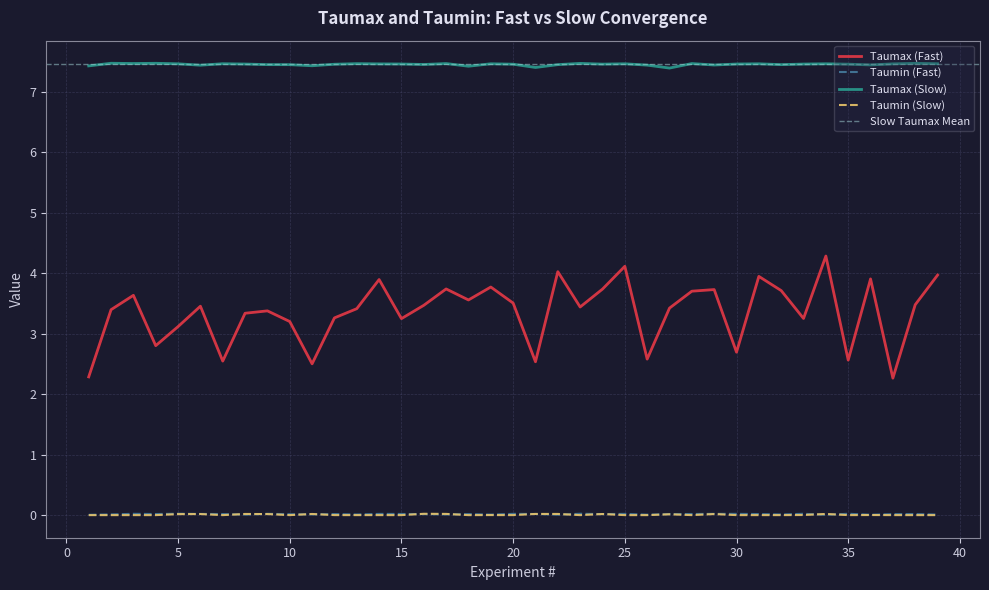

Which category has the lowest value in the Taumin (Slow) series?

18